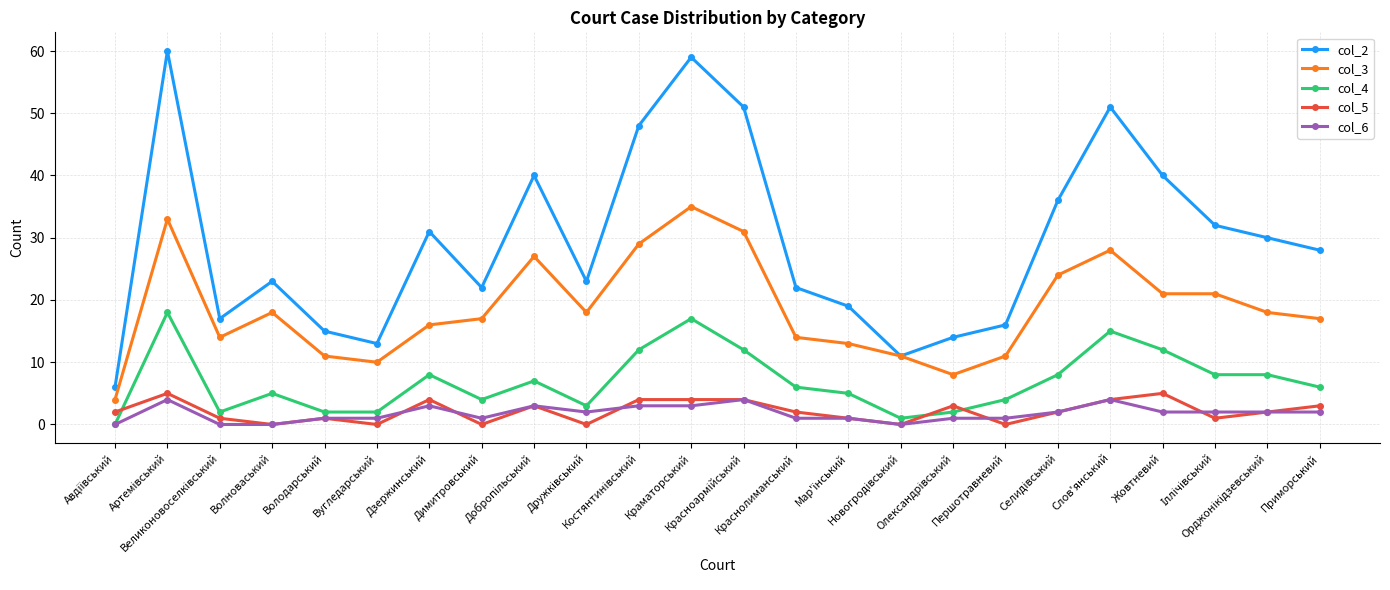

How many data points in col_3 are less than 18?

12